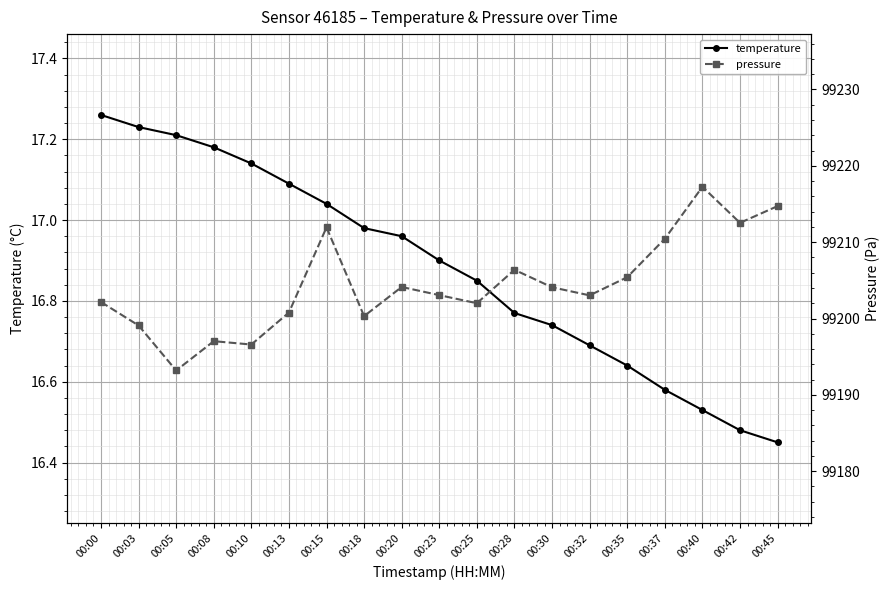

The temperature series shows 23.7 at 00:42. True or false?

False